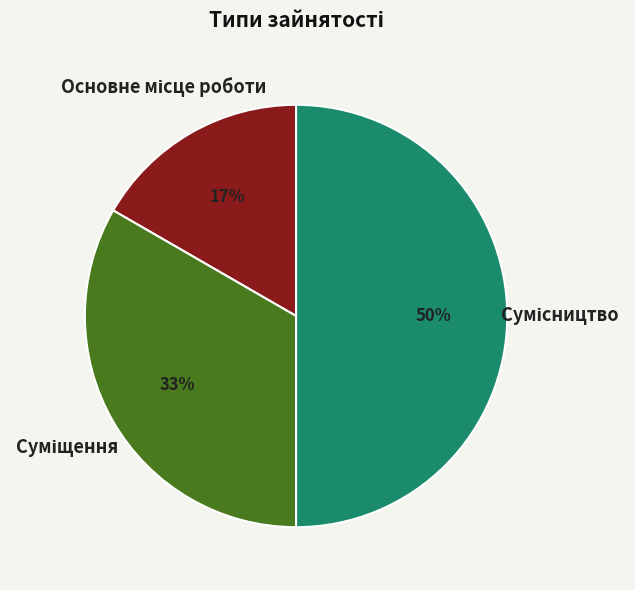

How many slices are in this pie chart?

3